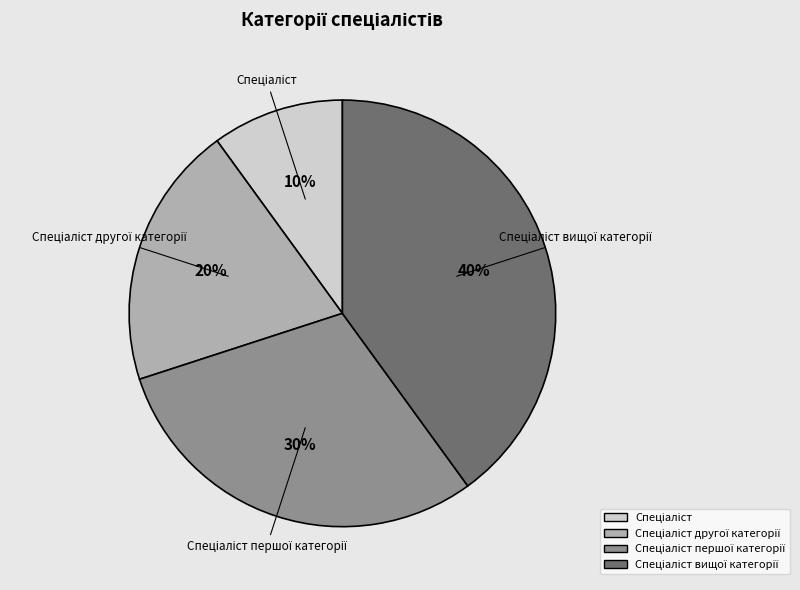

How many segments does this pie chart have?

4